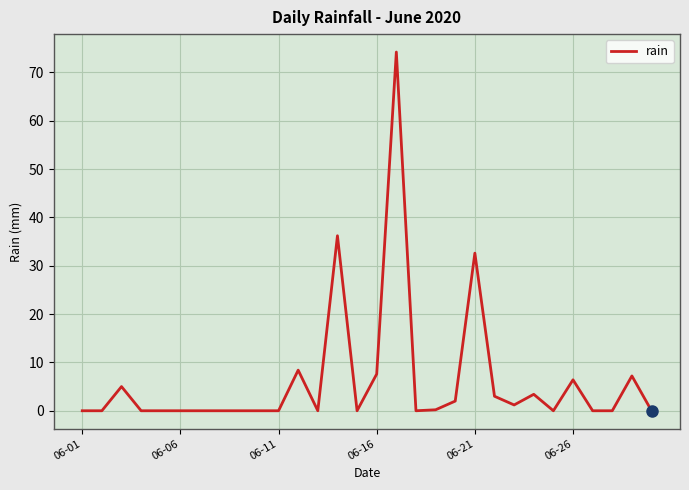

What is the maximum value shown in the chart?

74.2